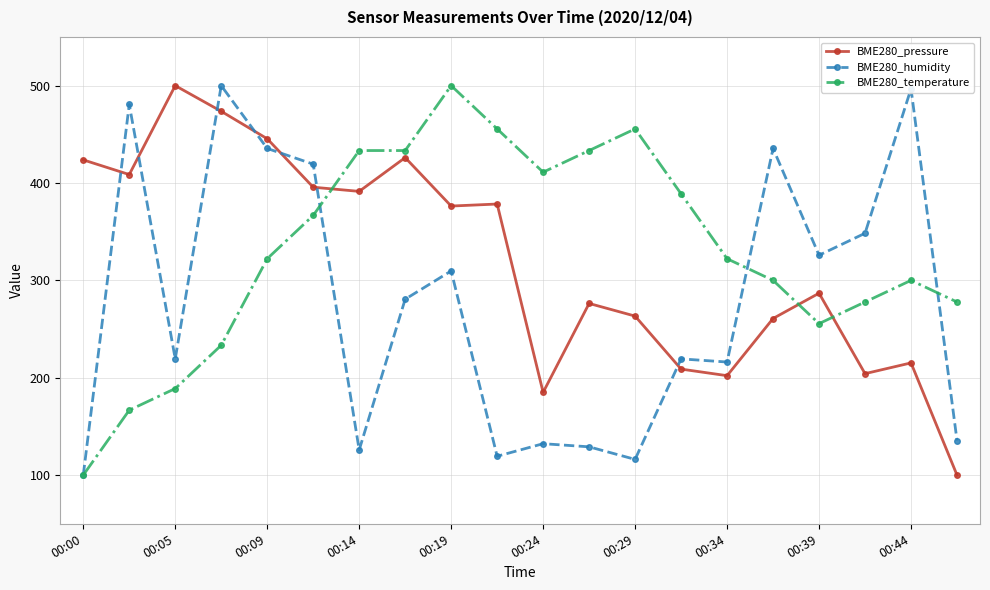

Which series ends up on top after the final intersection of BME280_humidity and BME280_pressure?

BME280_humidity